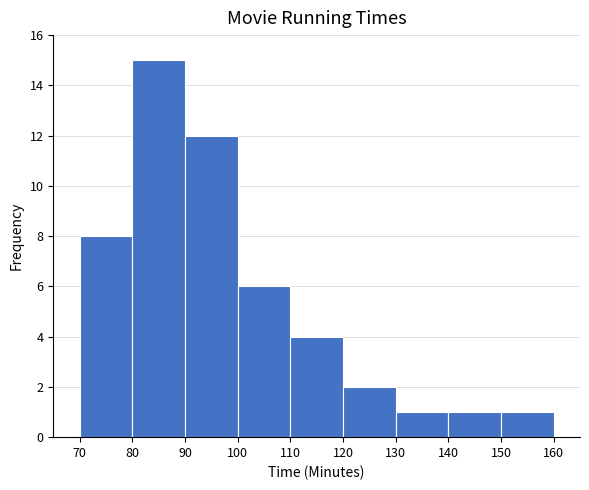

Reading left to right, list every bar in this chart as the range it spans on the x-axis followed by its height. The values are not printed on the chart, so give them approximately, as read against the axis.

70 to 80: 8
80 to 90: 15
90 to 100: 12
100 to 110: 6
110 to 120: 4
120 to 130: 2
130 to 140: 1
140 to 150: 1
150 to 160: 1